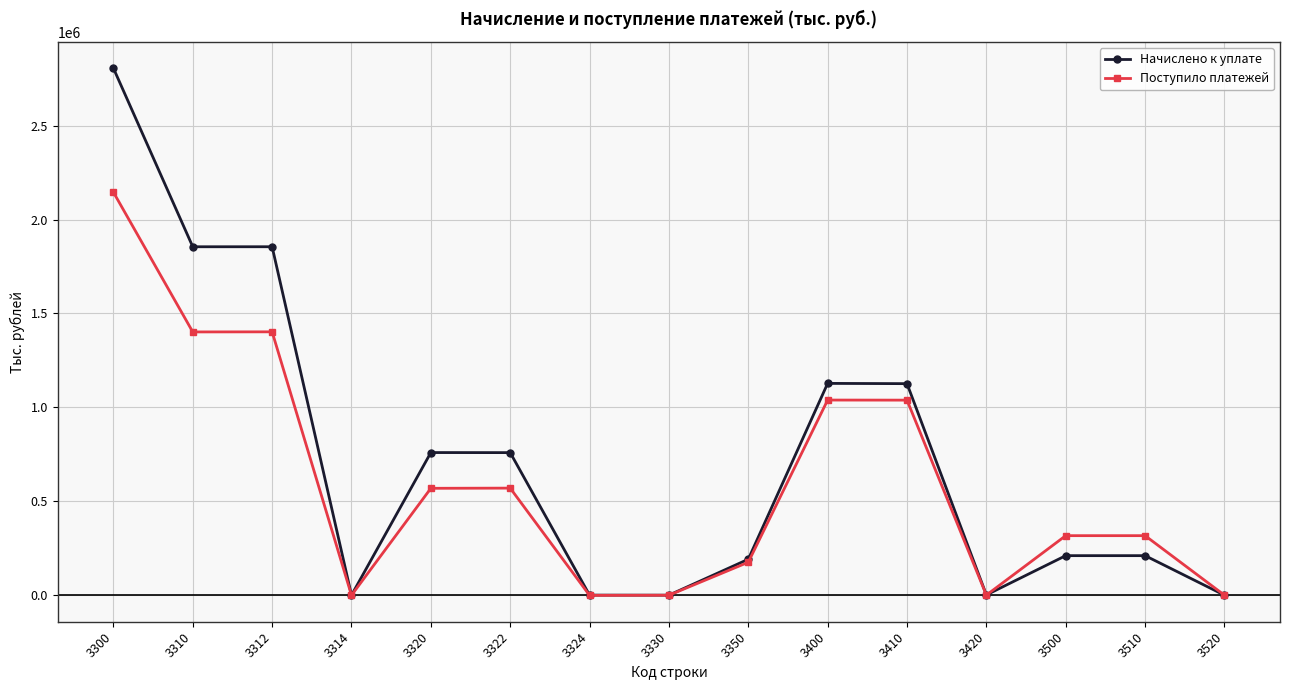

List the series in order of their overall mean, highest first.

Начислено к уплате, Поступило платежей